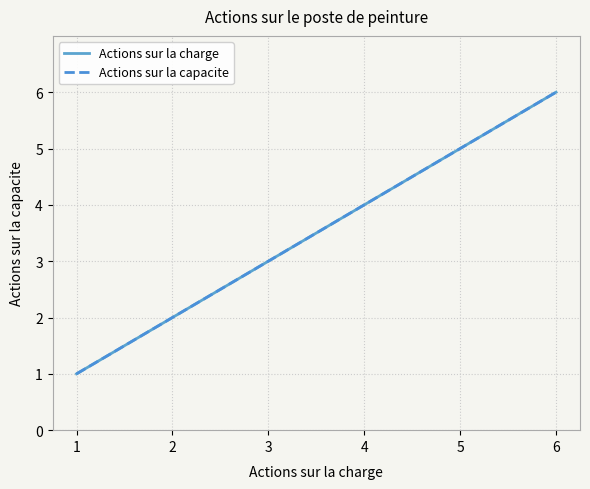

Does the chart display data point markers on the line(s)?

No